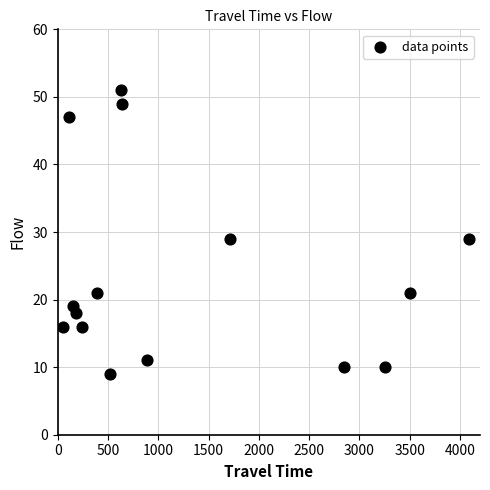

What is the range of X values (max minus min)?

4044